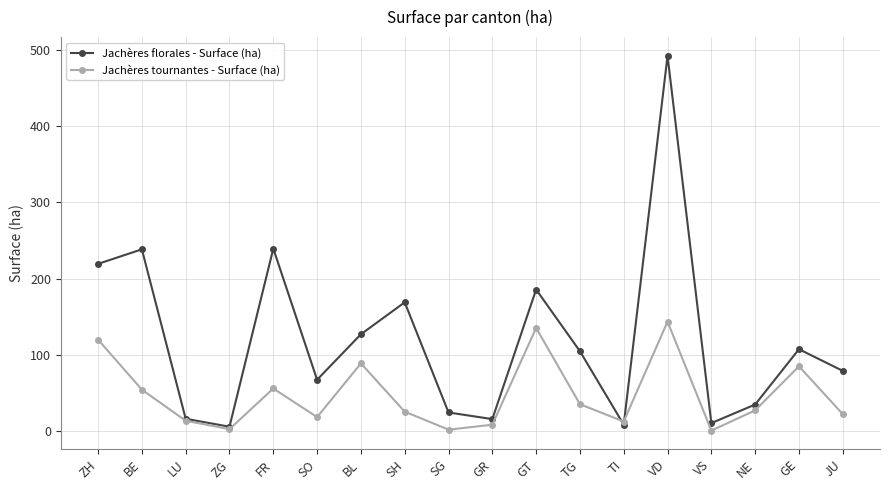

Which series has the largest range (max minus min)?

Jachères florales - Surface (ha)